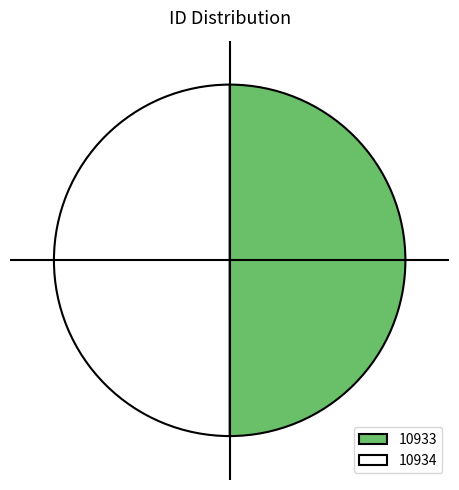

How many slices are in this pie chart?

2